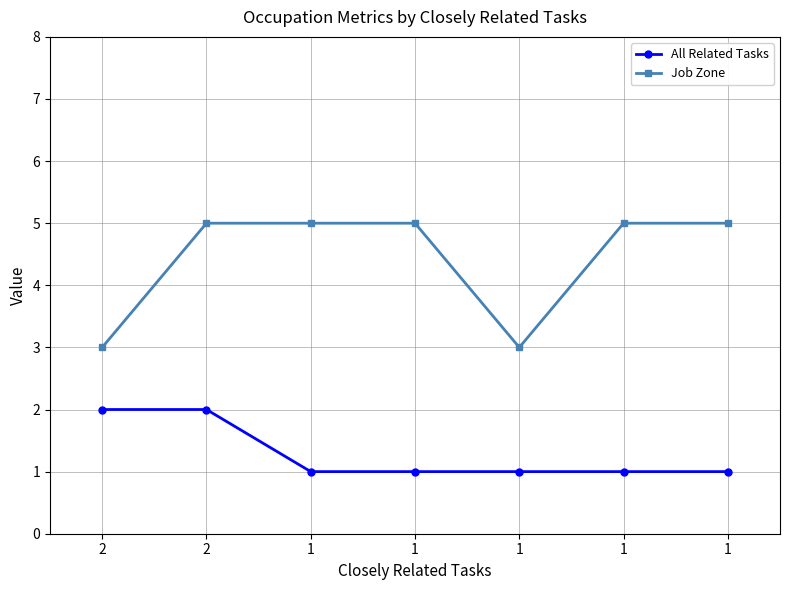

Count the number of data series in this chart.

2